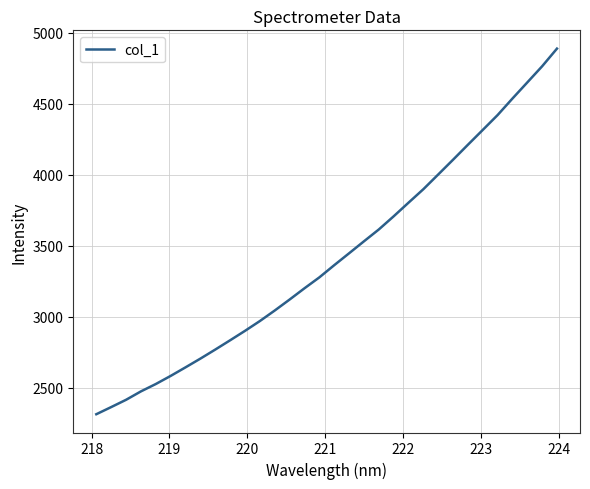

What is the smallest value displayed?

2313.4